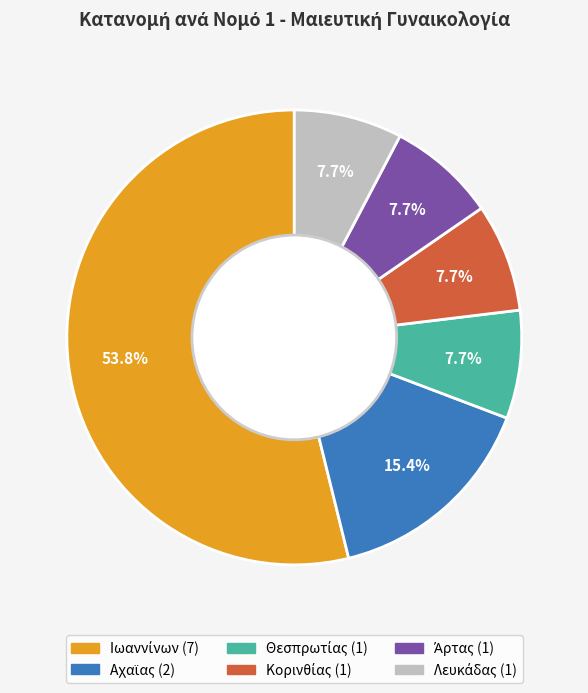

Does any single category account for the majority?

Yes